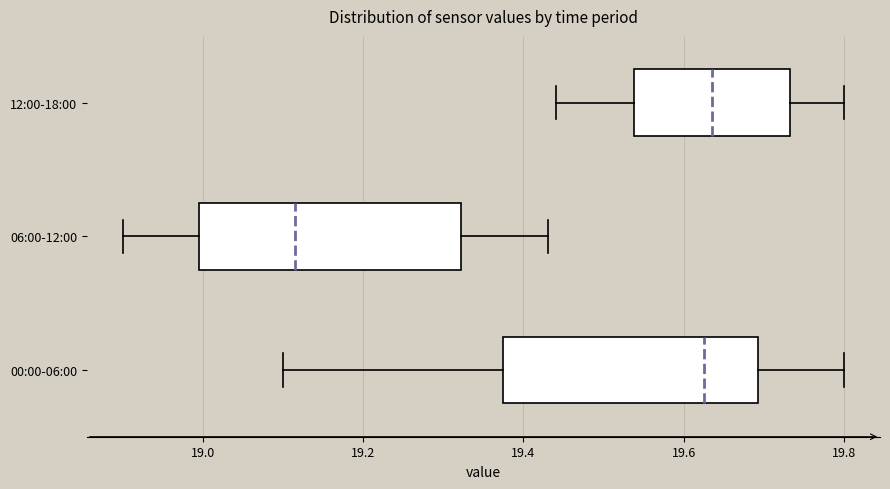

Reading bottom to top, read every box against the x-axis: the position of its median line, the range the box covers, and the ends of its whiskers. The values are not printed on the chart, so give them approximately, as read against the axis.

00:00-06:00: median 19.62, box 19.38 to 19.70, whiskers 19.10 to 19.80
06:00-12:00: median 19.12, box 19.00 to 19.32, whiskers 18.90 to 19.44
12:00-18:00: median 19.64, box 19.54 to 19.74, whiskers 19.44 to 19.80